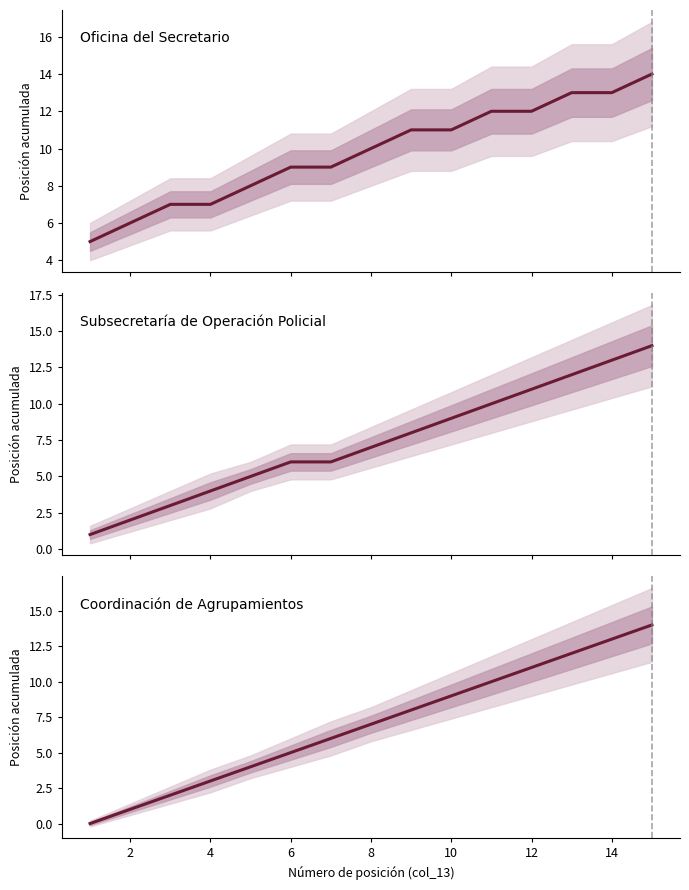

Reading left to right, list all the values displayed in this chart.

Oficina del Secretario: 5	6	7	7	8	9	9	10	11	11	12	12	13	13	14
Subsecretaría de Operación Policial: 1	2	3	4	5	6	6	7	8	9	10	11	12	13	14
Coordinación de Agrupamientos: 0	1	2	3	4	5	6	7	8	9	10	11	12	13	14